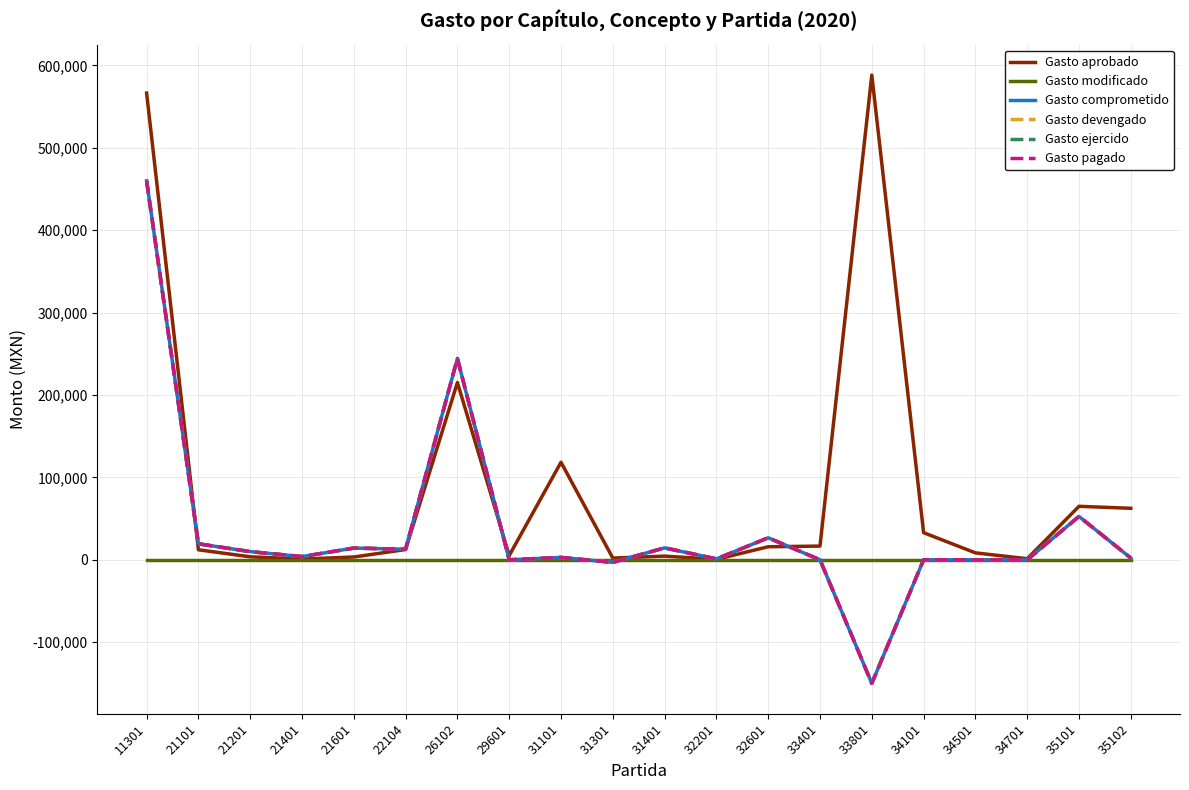

Where do Gasto aprobado and Gasto comprometido first cross each other?

11301 and 21101